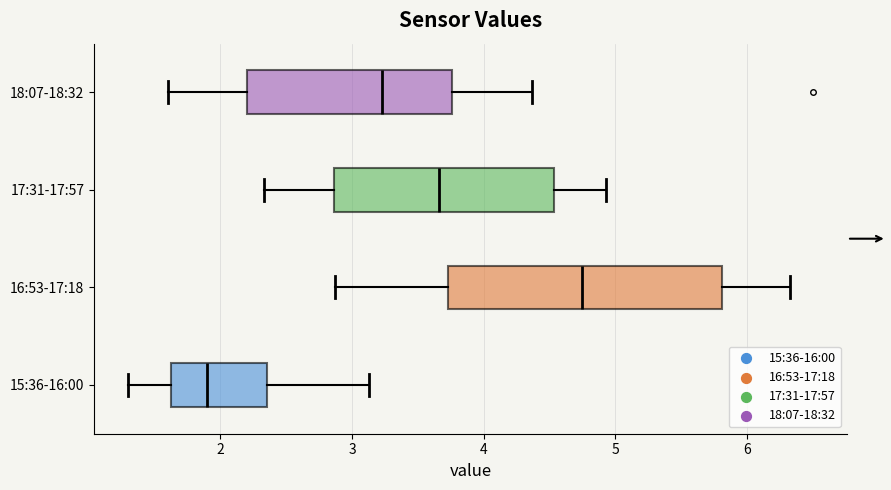

Reading bottom to top, read every box against the x-axis: the position of its median line, the range the box covers, and the ends of its whiskers. The values are not printed on the chart, so give them approximately, as read against the axis.

15:36-16:00: median 1.9, box 1.6 to 2.4, whiskers 1.3 to 3.1
16:53-17:18: median 4.8, box 3.7 to 5.8, whiskers 2.9 to 6.3
17:31-17:57: median 3.7, box 2.9 to 4.5, whiskers 2.3 to 4.9
18:07-18:32: median 3.2, box 2.2 to 3.8, whiskers 1.6 to 4.4